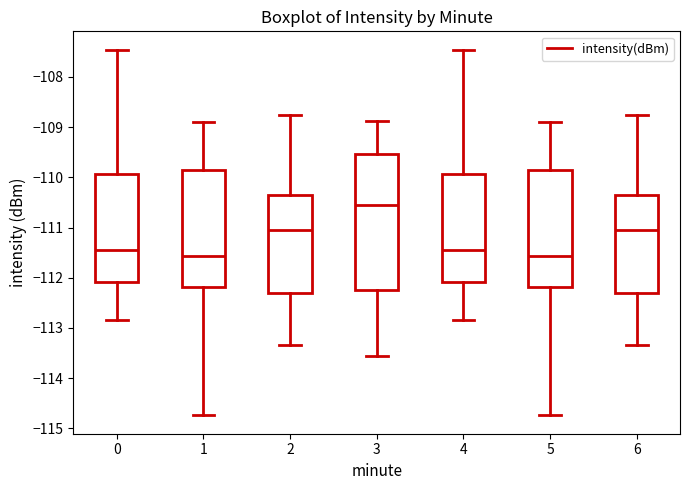

Reading left to right, read every box against the y-axis: the position of its median line, the range the box covers, and the ends of its whiskers. The values are not printed on the chart, so give them approximately, as read against the axis.

0: median -111.4, box -112.1 to -109.9, whiskers -112.8 to -107.5
1: median -111.6, box -112.2 to -109.9, whiskers -114.7 to -108.9
2: median -111.0, box -112.3 to -110.4, whiskers -113.3 to -108.8
3: median -110.6, box -112.2 to -109.5, whiskers -113.6 to -108.9
4: median -111.4, box -112.1 to -109.9, whiskers -112.8 to -107.5
5: median -111.6, box -112.2 to -109.9, whiskers -114.7 to -108.9
6: median -111.0, box -112.3 to -110.4, whiskers -113.3 to -108.8